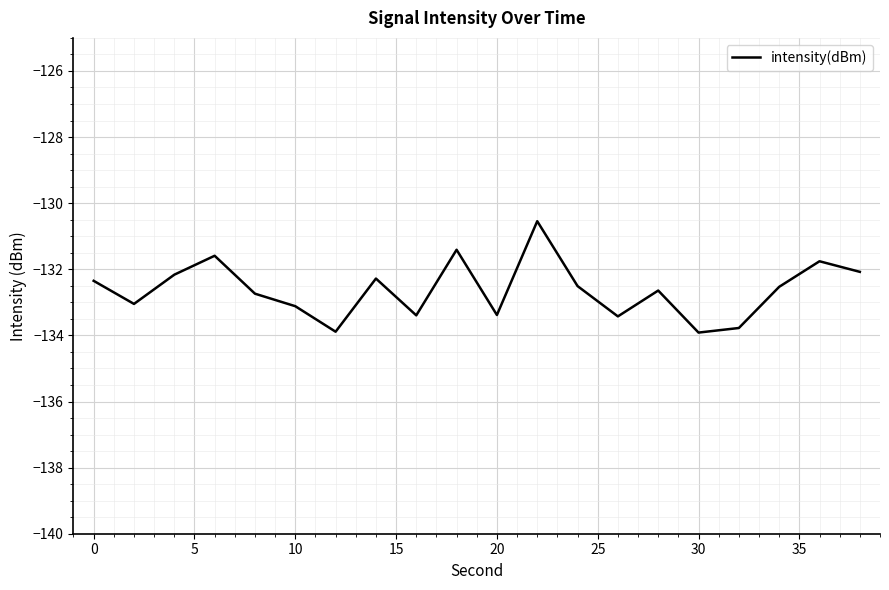

What is the maximum value shown in the chart?

-130.5